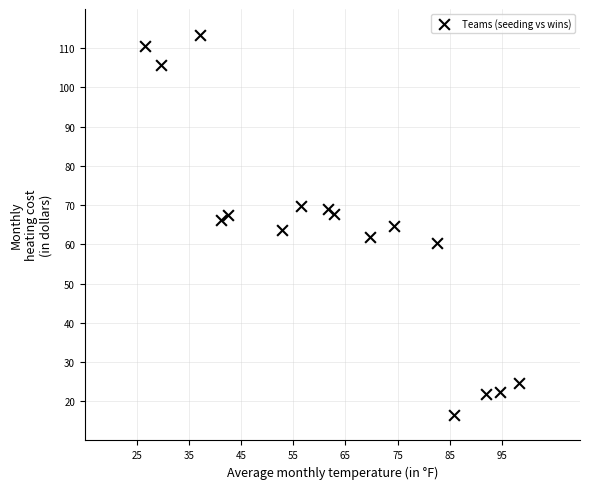

What is the range of Y values (max minus min)?

96.7